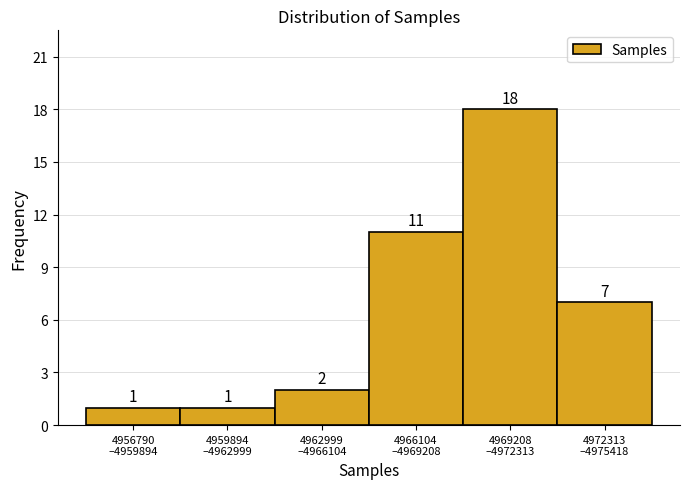

Reading left to right, extract all data points from this chart.

1	1	2	11	18	7